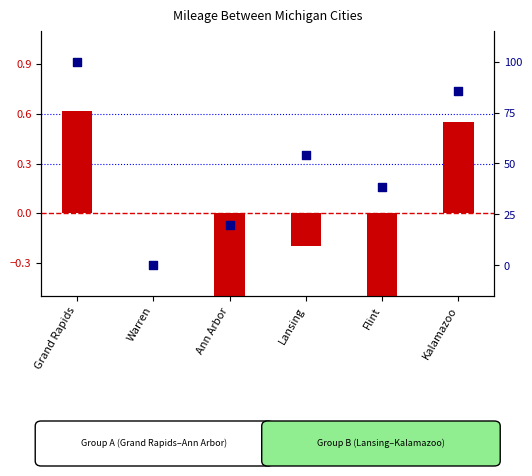

What is the total value across all series at Ann Arbor?

18.9